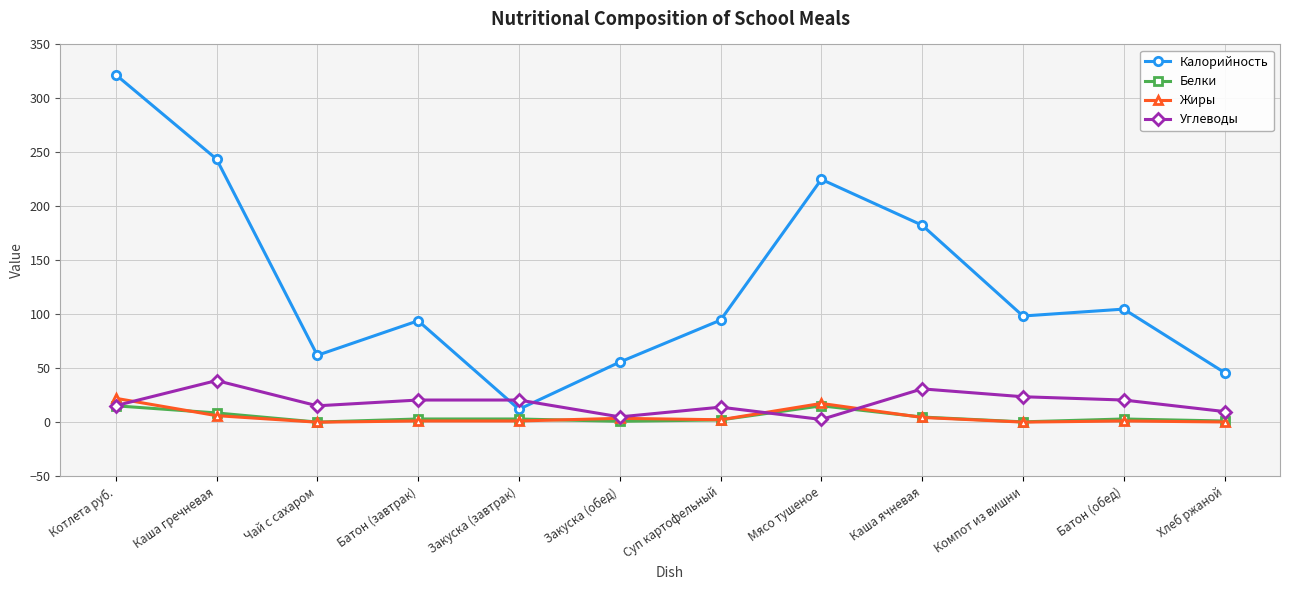

What position from the right is Мясо тушеное?

5